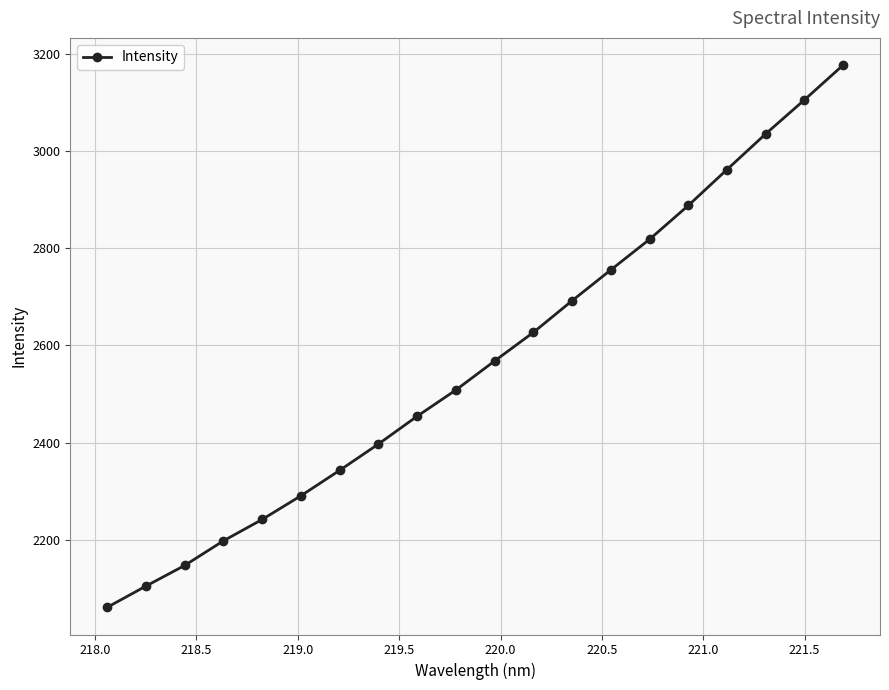

True or false: the data has more than 1 interior local peaks.

False